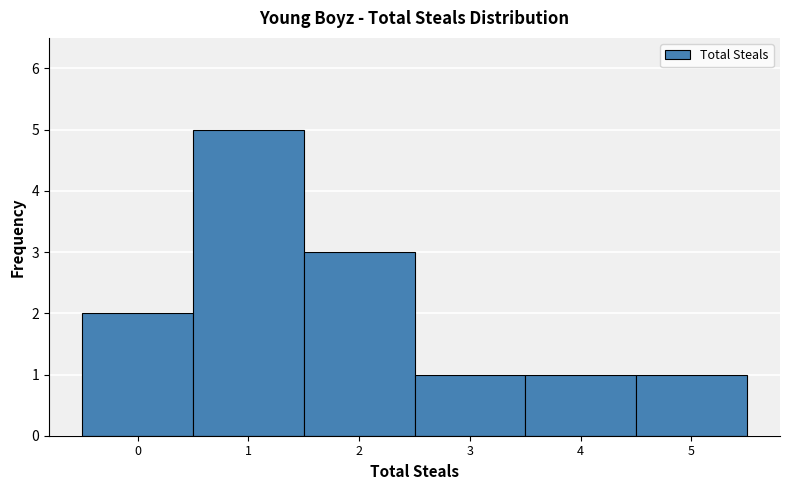

Reading left to right, list every bar in this chart as the range it spans on the x-axis followed by its height. The values are not printed on the chart, so give them approximately, as read against the axis.

-0.5 to 0.5: 2
0.5 to 1.5: 5
1.5 to 2.5: 3
2.5 to 3.5: 1
3.5 to 4.5: 1
4.5 to 5.5: 1